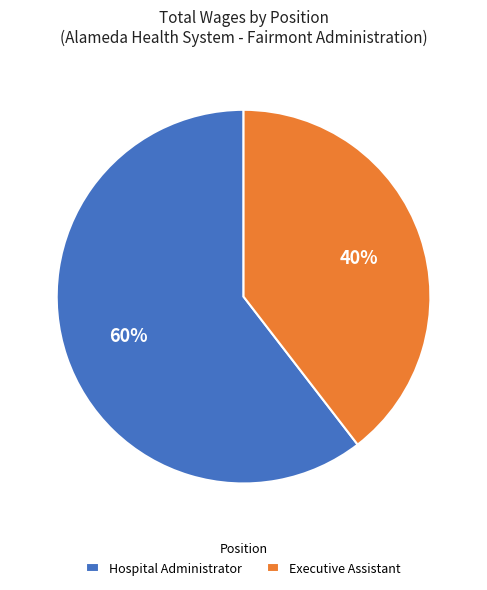

How many slices are in this pie chart?

2